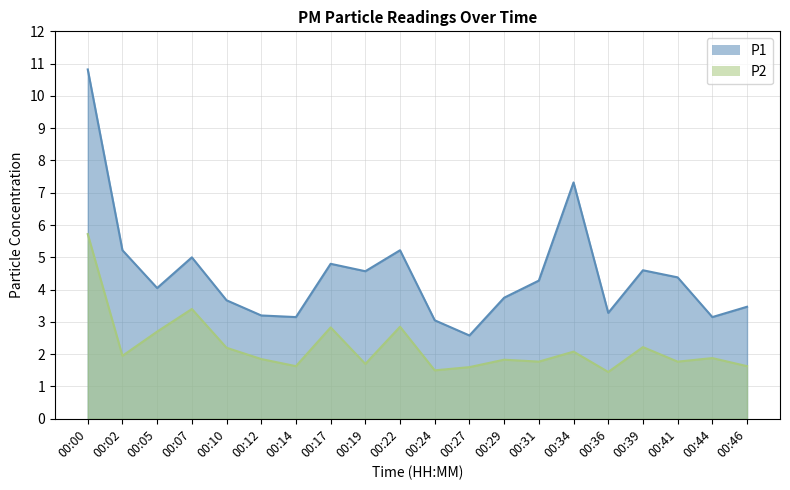

Reading left to right, extract all data points from this chart.

P1: 00:00=10.8	00:02=5.2	00:05=4.0	00:07=5.0	00:10=3.7	00:12=3.2	00:14=3.1	00:17=4.8	00:19=4.6	00:22=5.2	00:24=3.0	00:27=2.6	00:29=3.8	00:31=4.3	00:34=7.3	00:36=3.3	00:39=4.6	00:41=4.4	00:44=3.1	00:46=3.5
P2: 00:00=5.7	00:02=1.9	00:05=2.7	00:07=3.4	00:10=2.2	00:12=1.9	00:14=1.6	00:17=2.8	00:19=1.7	00:22=2.9	00:24=1.5	00:27=1.6	00:29=1.8	00:31=1.8	00:34=2.1	00:36=1.4	00:39=2.2	00:41=1.8	00:44=1.9	00:46=1.6